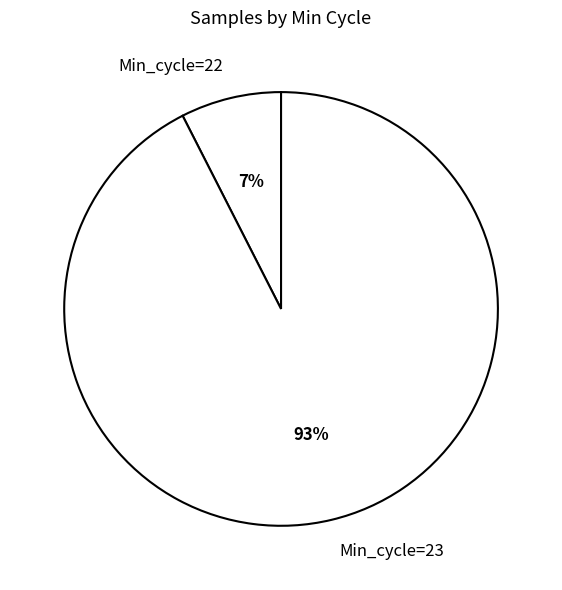

How many segments does this pie chart have?

2